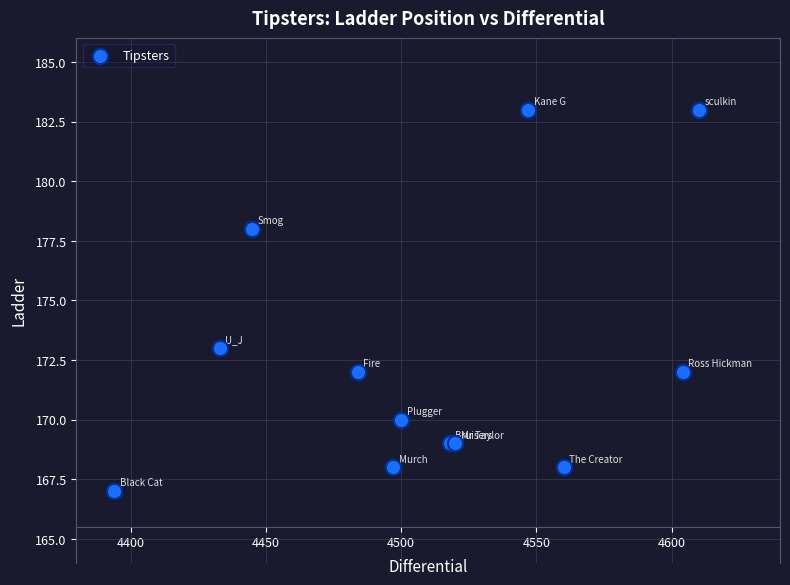

What Y value in the scatter plot is closest to 175?

173